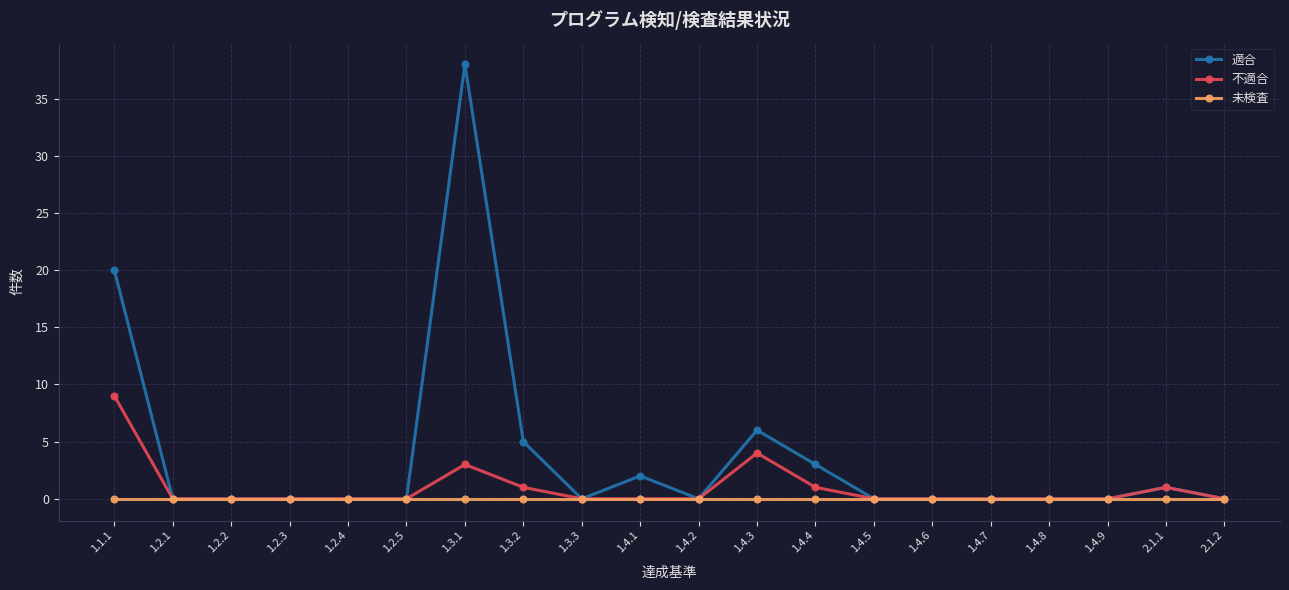

What position from the left is 1.3.1?

7